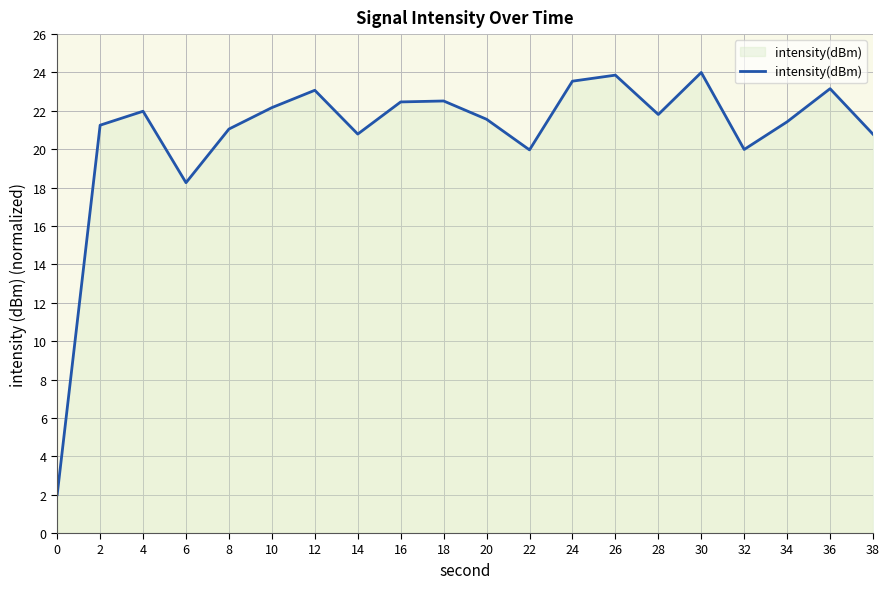

What is the approximate value at 6?

18.3